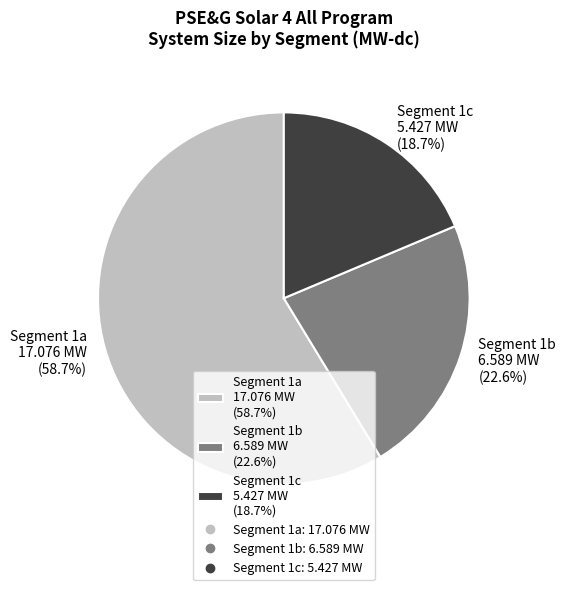

To the nearest percent, what is the combined percentage of Segment 1c and Segment 1a?

77%